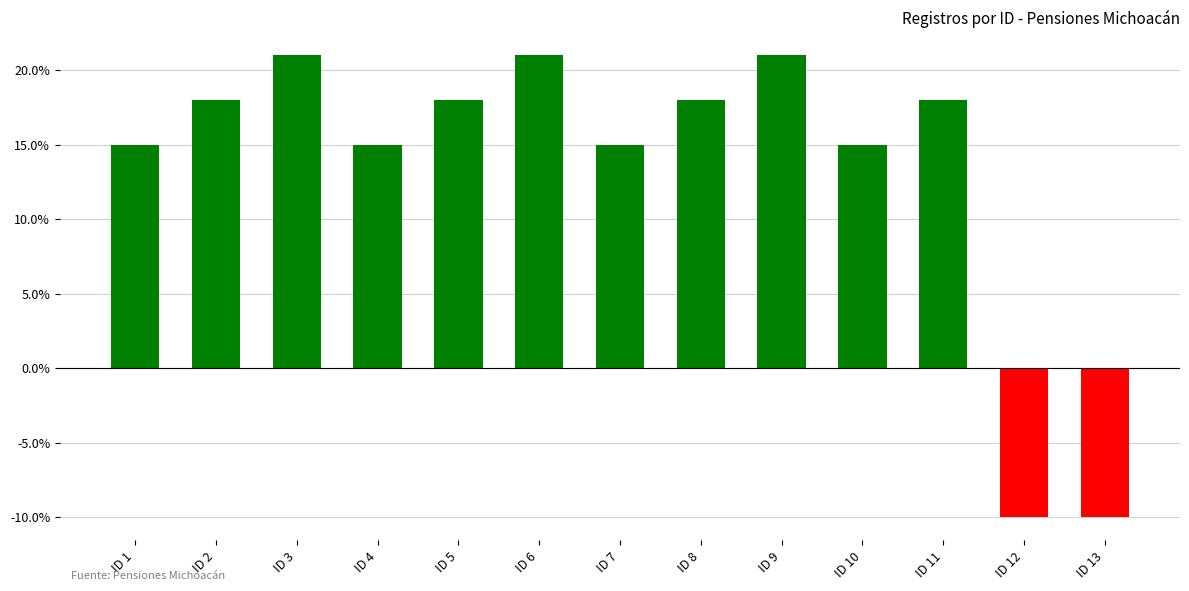

The value at ID 12 is -0.1. True or false?

True